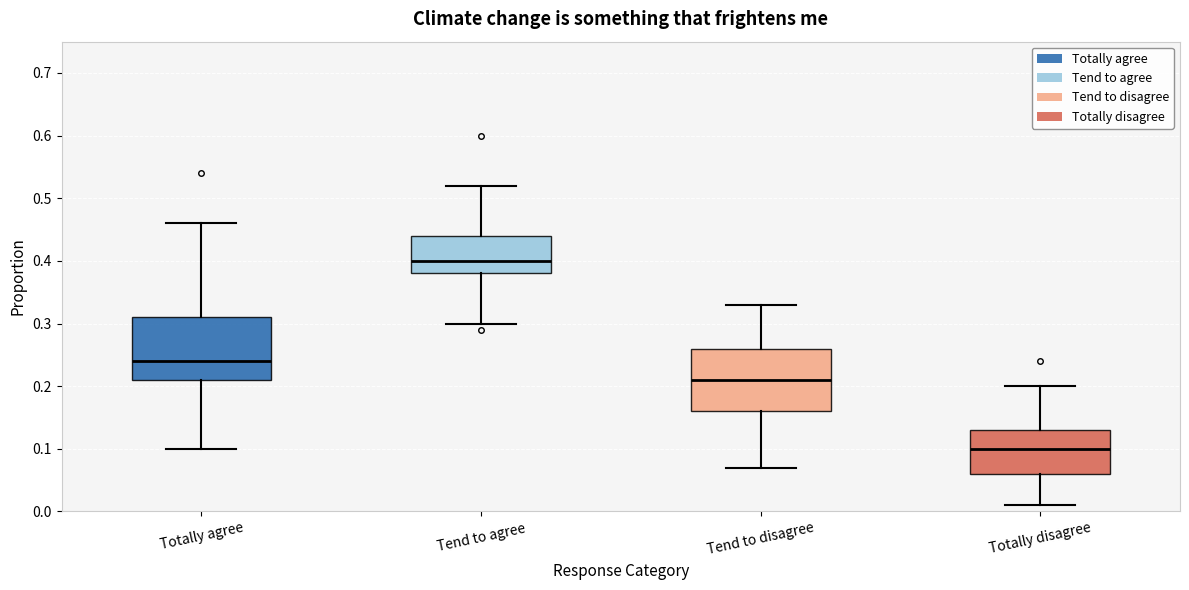

Where does the lower whisker of the box for Totally agree end on the y-axis? The values are not printed on the chart, so give them approximately, as read against the axis.

0.10